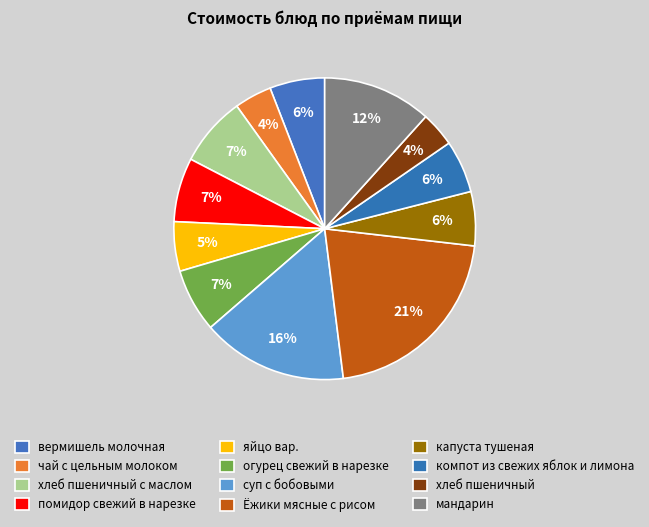

Count the number of slices in the pie.

12